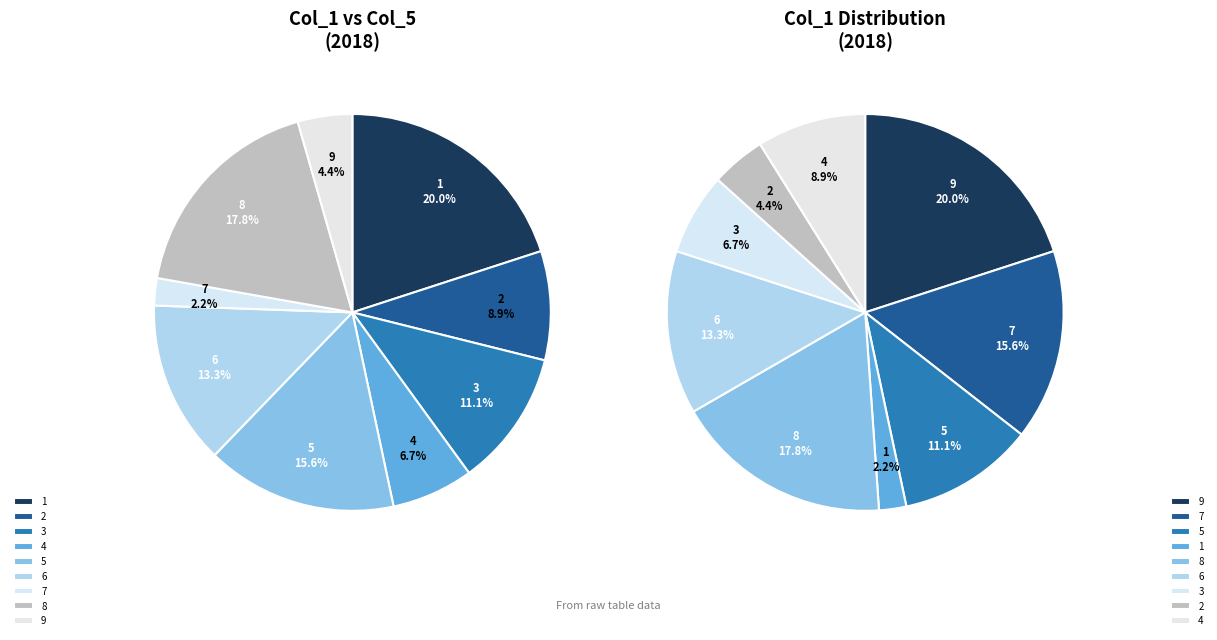

To the nearest percent, what portion does 3 represent?

11%